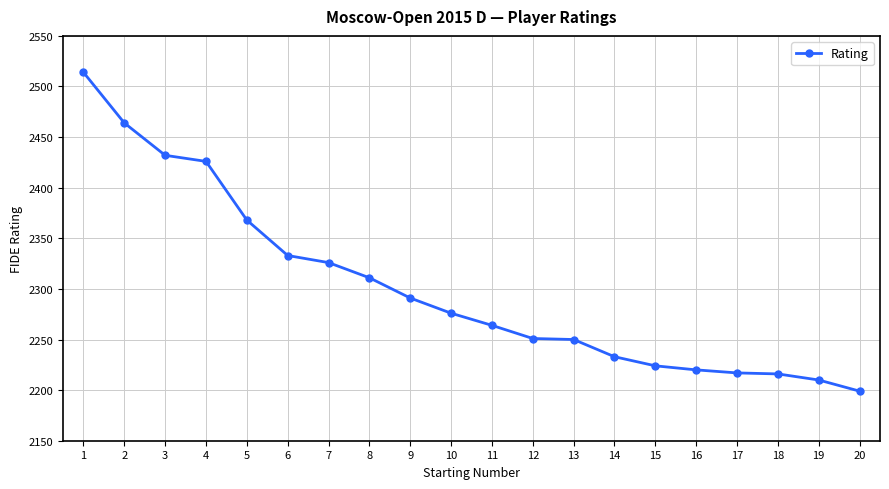

Read the value at 18.

2216